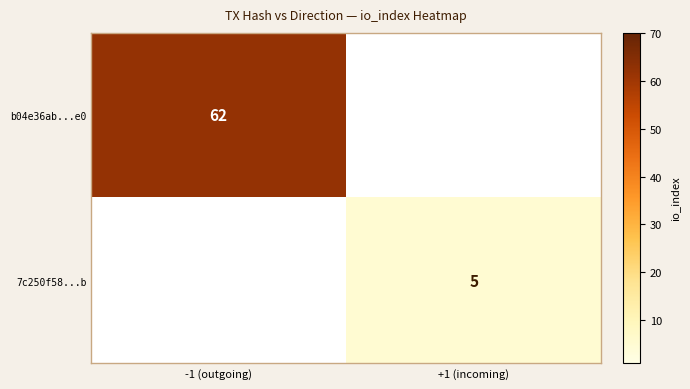

The value of 7c250f58...b at +1 (incoming) is 5. True or false?

True